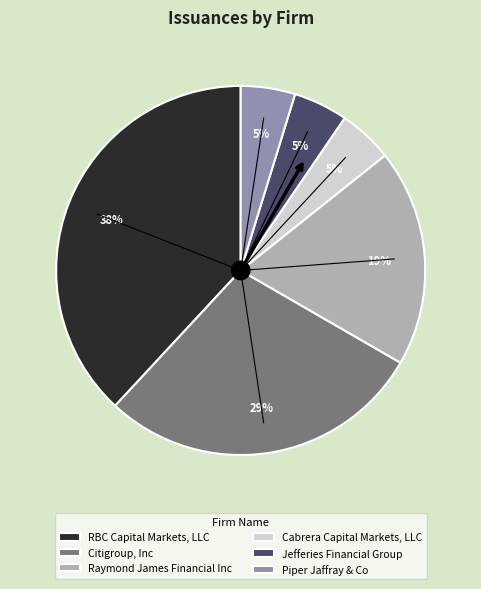

Do Raymond James Financial Inc and Piper Jaffray & Co together represent more than half of the pie?

No